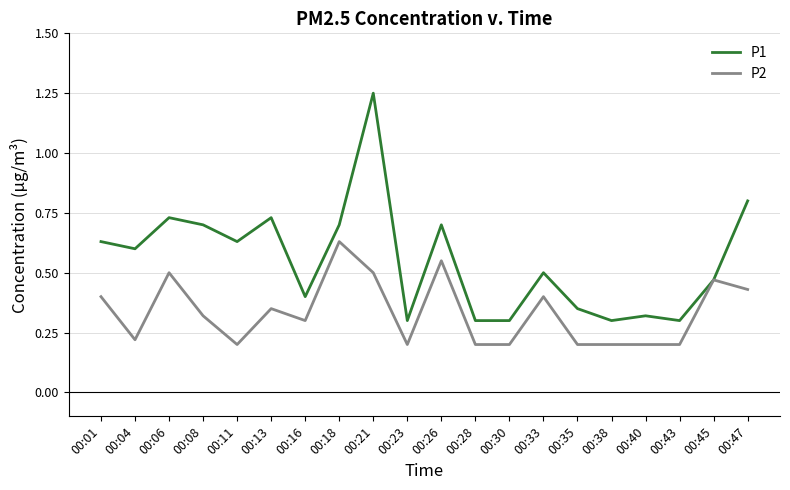

At which category is the sum across all series the highest?

00:21